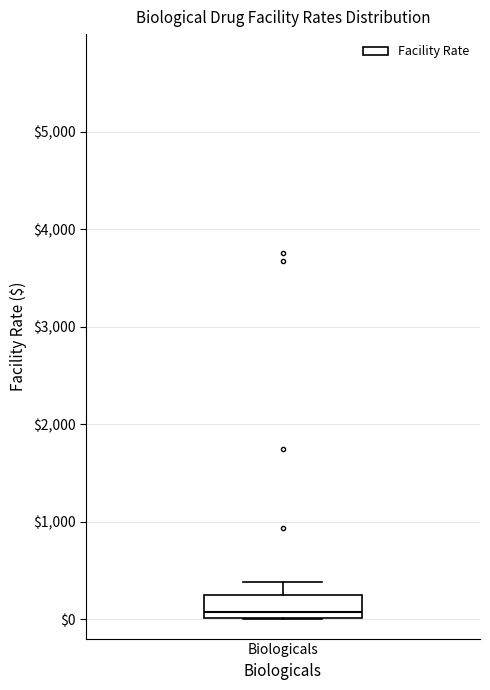

Where is the upper edge of the box for Biologicals on the y-axis? The values are not printed on the chart, so give them approximately, as read against the axis.

300